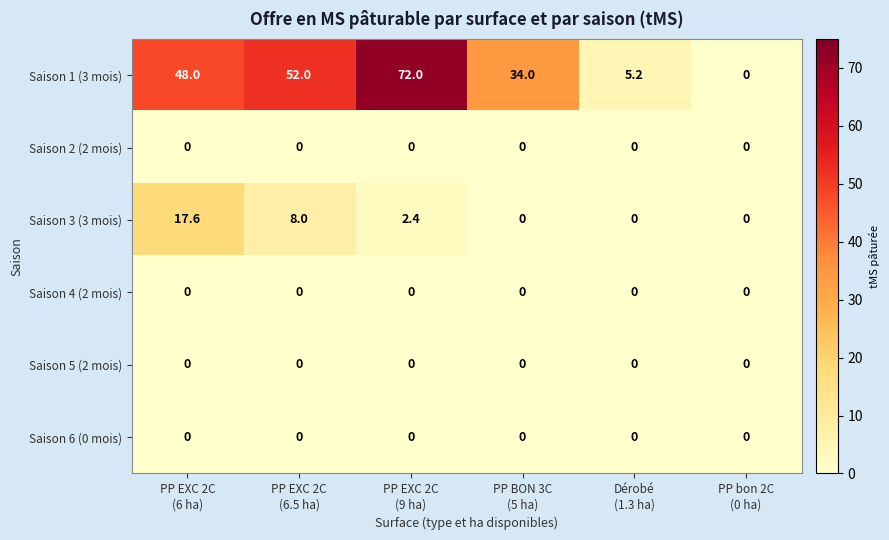

Which series has the largest total across all categories?

Saison 1 (3 mois)